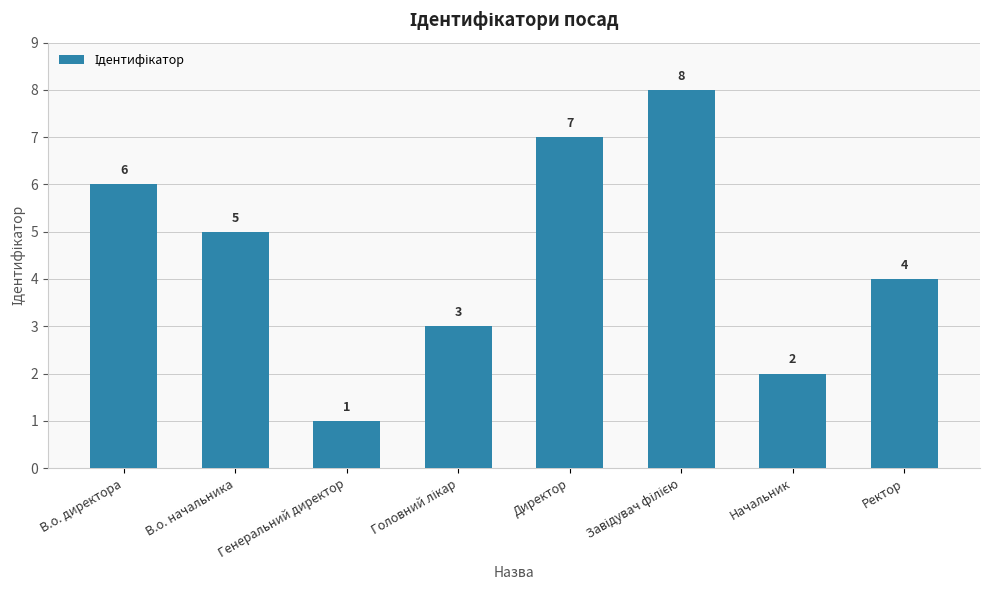

How many values are between 3 and 7?

5